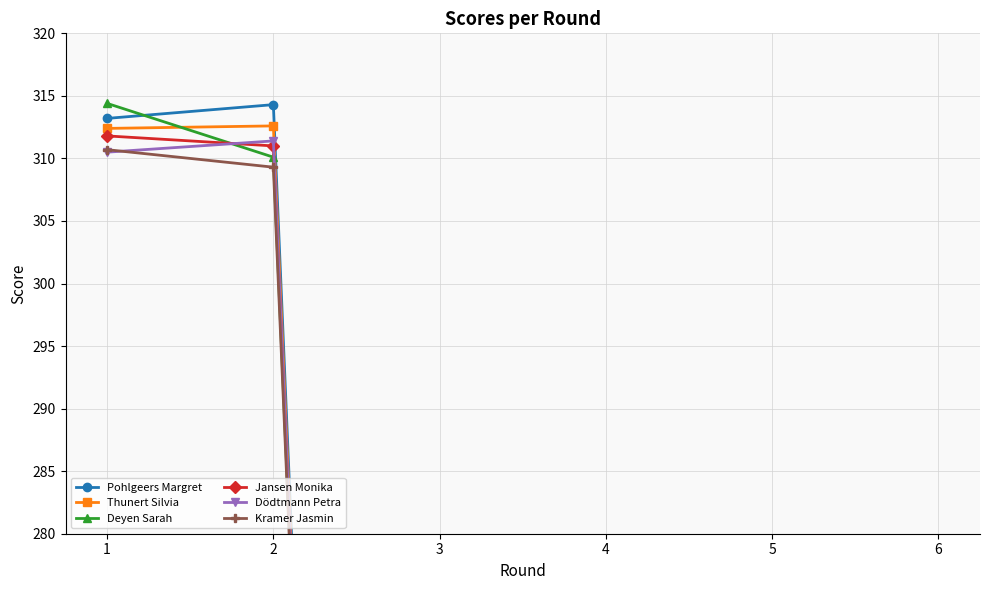

True or false: Thunert Silvia has a value of 118.3 at 2.

False